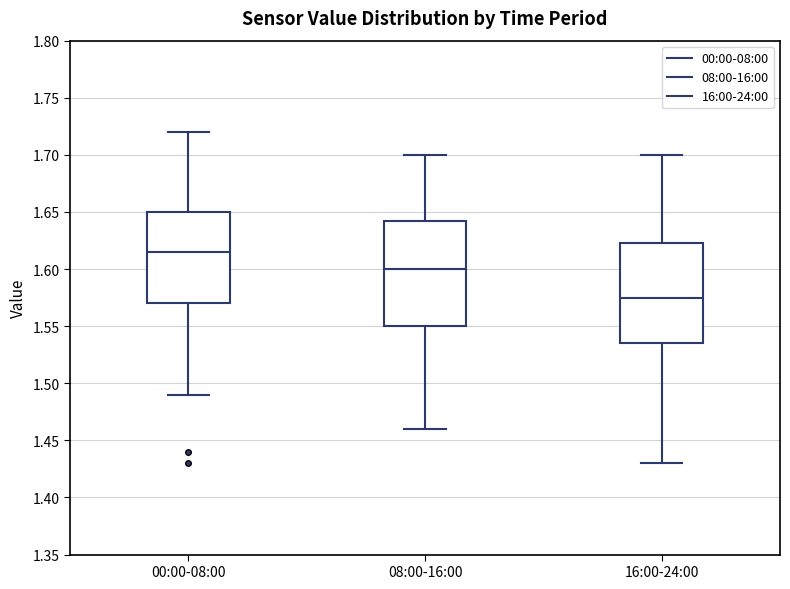

Reading left to right, transcribe this box plot: for each box, give where its median line is, the range the box spans, and where its two whiskers end, as read against the y-axis. The values are not printed on the chart, so give them approximately, as read against the axis.

00:00-08:00: median 1.615, box 1.570 to 1.650, whiskers 1.490 to 1.720
08:00-16:00: median 1.600, box 1.550 to 1.645, whiskers 1.460 to 1.700
16:00-24:00: median 1.575, box 1.535 to 1.625, whiskers 1.430 to 1.700